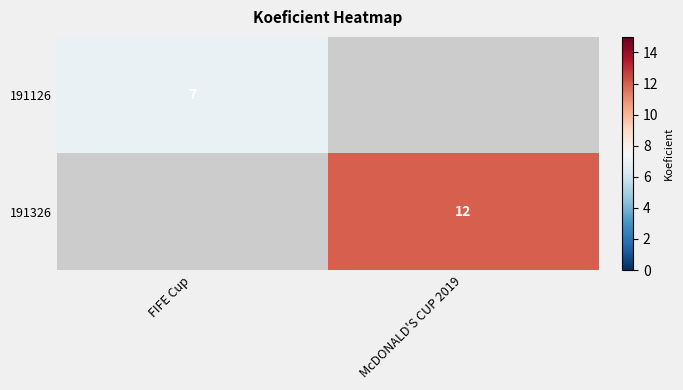

Which category has the highest value across all series?

McDONALD'S CUP 2019